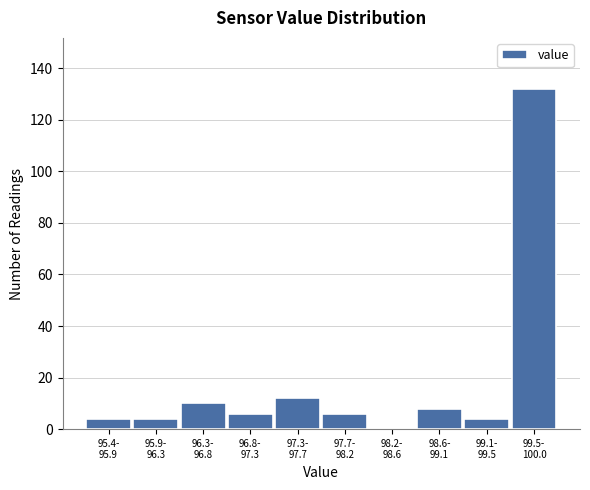

What is the greatest value displayed?

132